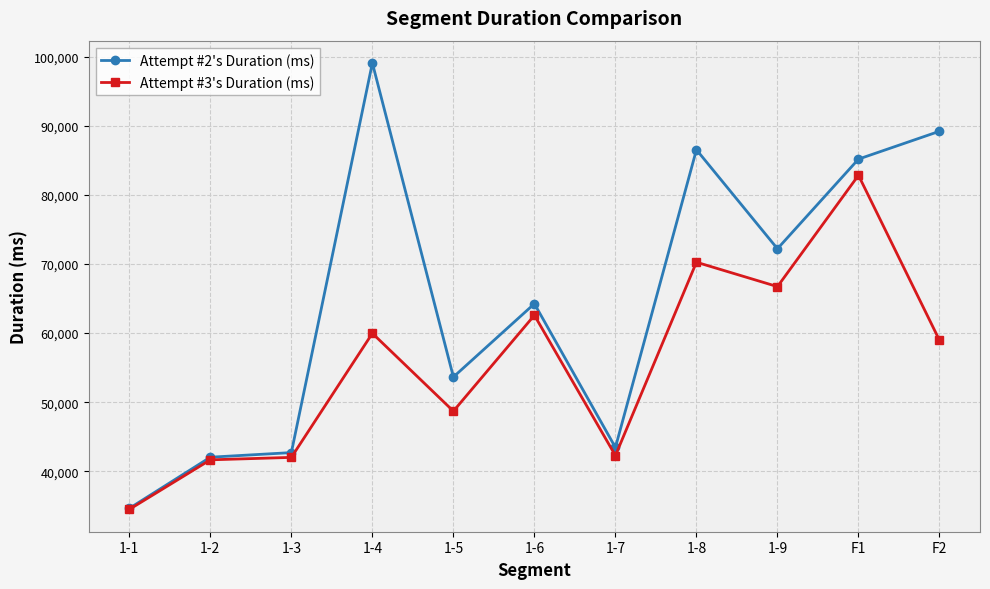

What are all the series names shown in the legend?

Attempt #2's Duration (ms), Attempt #3's Duration (ms)